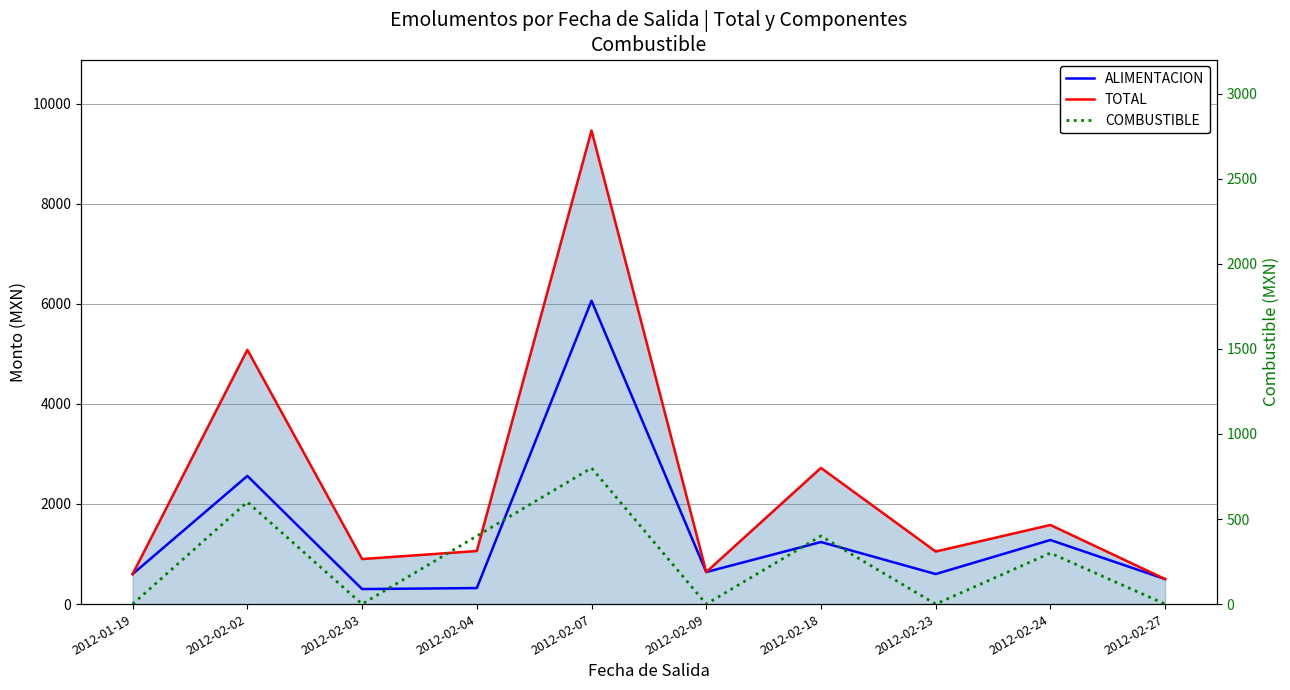

True or false: TOTAL has a value of 2720 at 2012-02-18.

True